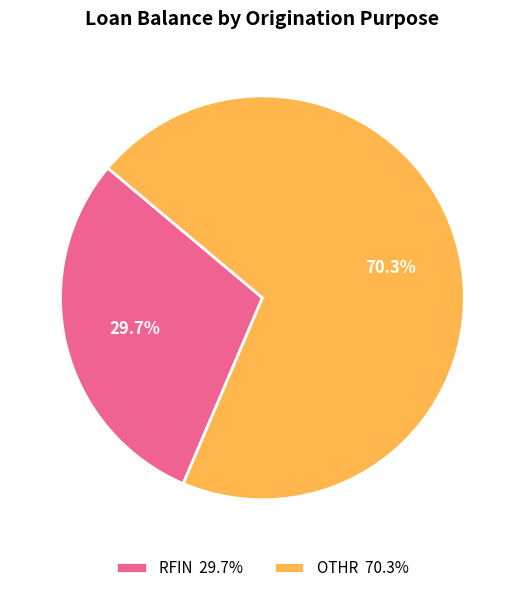

How many segments does this pie chart have?

2